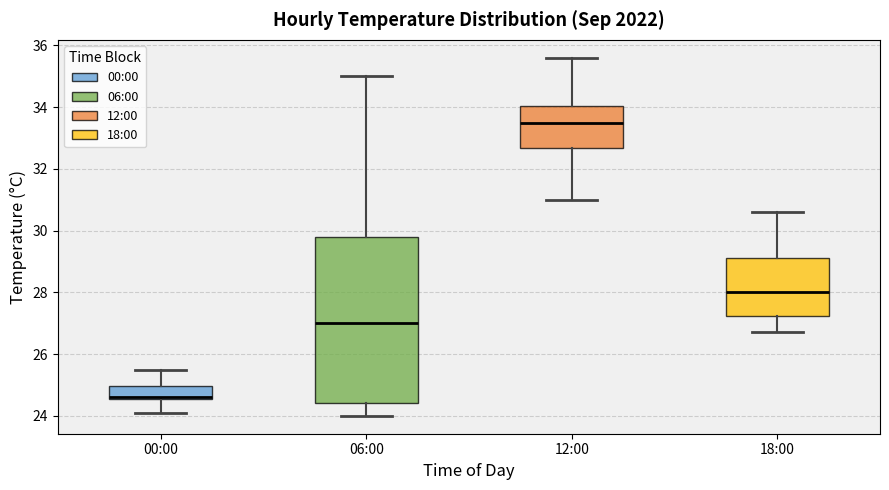

Reading left to right, read every box against the y-axis: the position of its median line, the range the box covers, and the ends of its whiskers. The values are not printed on the chart, so give them approximately, as read against the axis.

00:00: median 24.6 (drawn on the box's lower edge), box 24.6 to 25.0, whiskers 24.2 to 25.6
06:00: median 27.0, box 24.4 to 29.8, whiskers 24.0 to 35.0
12:00: median 33.6, box 32.6 to 34.0, whiskers 31.0 to 35.6
18:00: median 28.0, box 27.2 to 29.2, whiskers 26.8 to 30.6